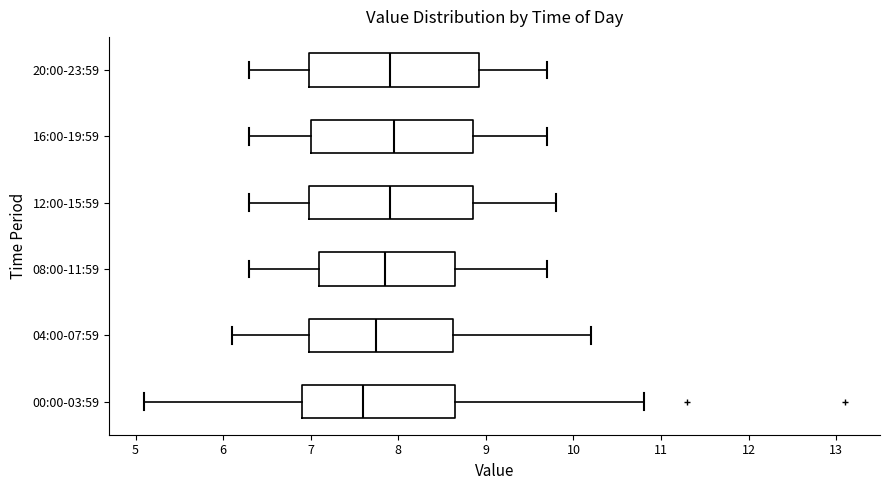

Where does the left whisker of the box for 16:00-19:59 end on the x-axis? The values are not printed on the chart, so give them approximately, as read against the axis.

6.3